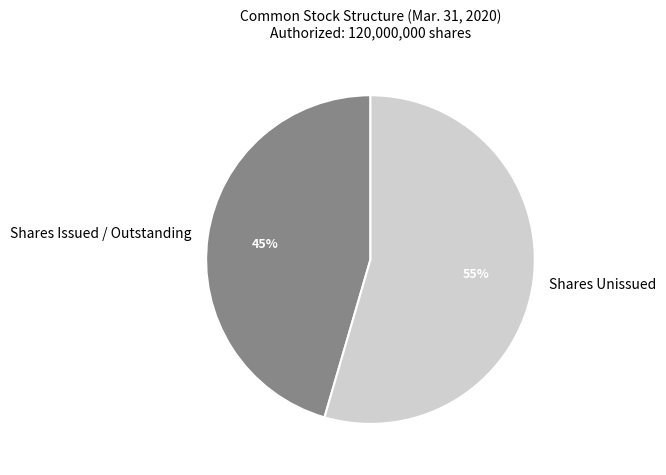

Rank the categories by value from lowest to highest.

Shares Issued / Outstanding, Shares Unissued